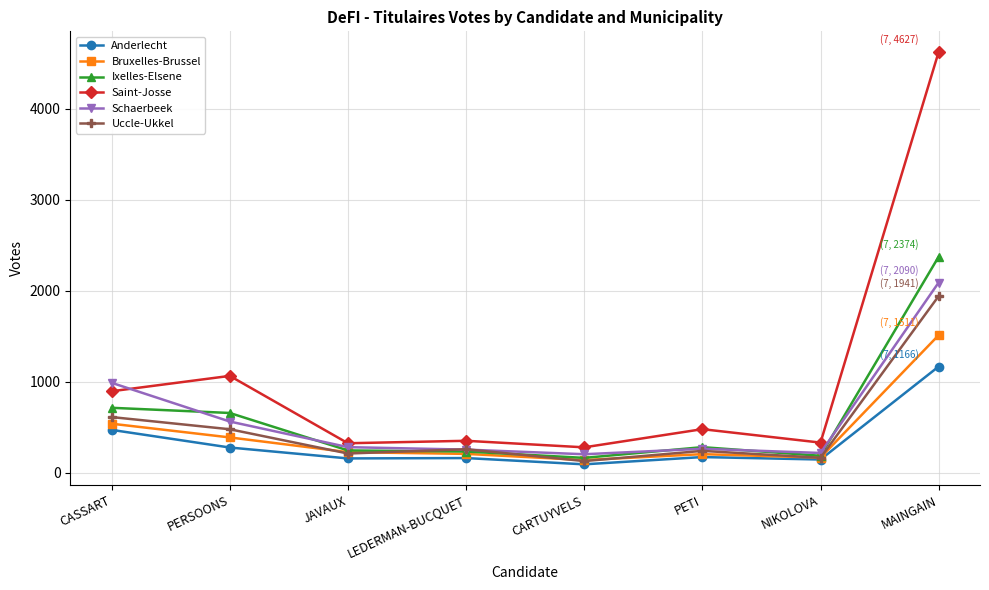

Is it true that Ixelles-Elsene equals 255 at PERSOONS?

False